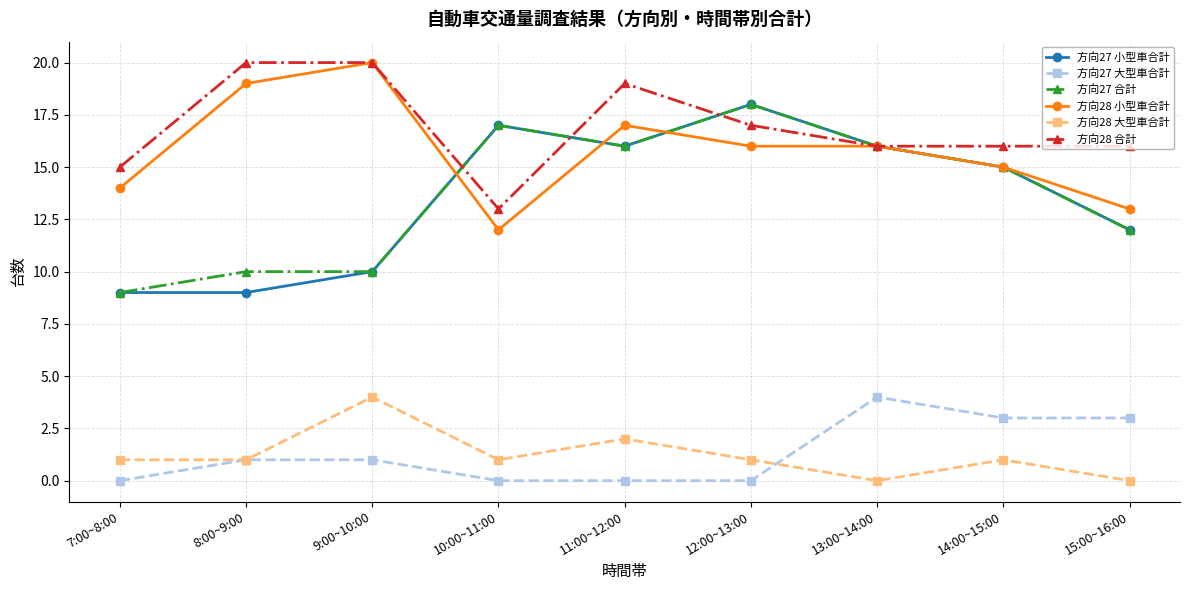

Is the value of 方向27 大型車合計 at 10:00~11:00 greater than the value of 方向27 合計 at 9:00~10:00?

No